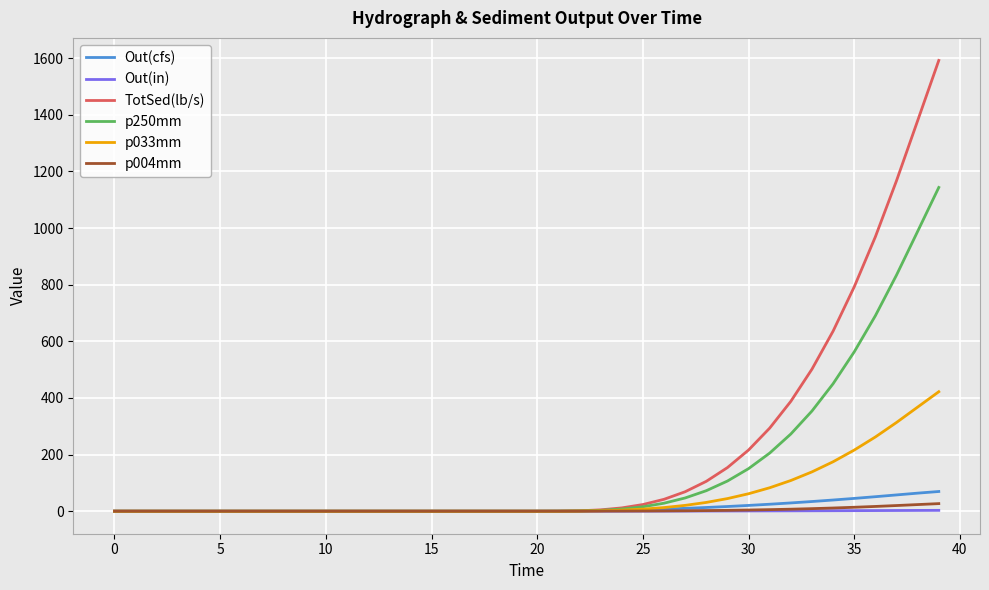

True or false: p250mm and p004mm intersect in this chart.

False